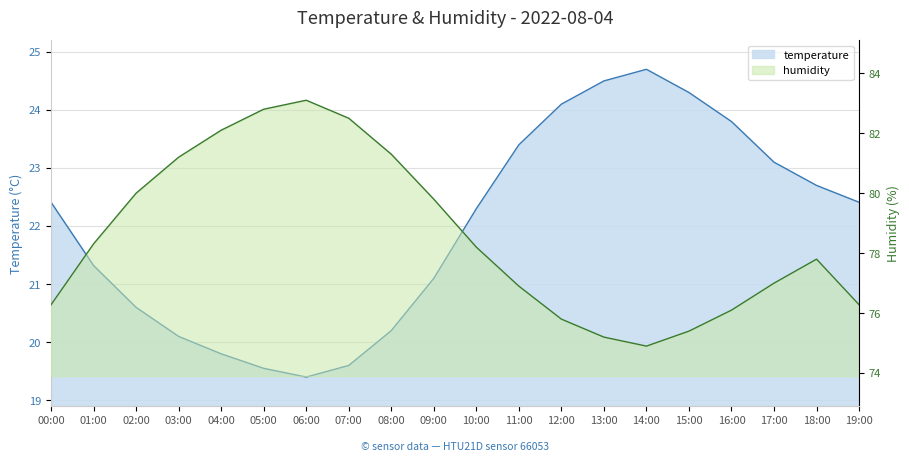

Which category has the lowest value in the humidity series?

14:00